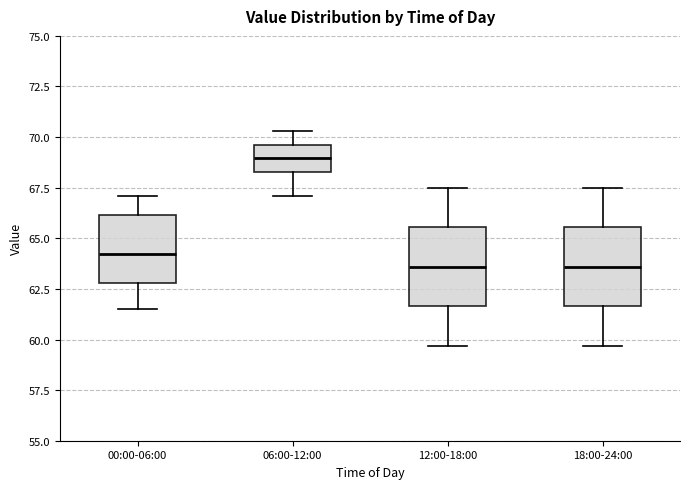

Reading left to right, transcribe this box plot: for each box, give where its median line is, the range the box spans, and where its two whiskers end, as read against the y-axis. The values are not printed on the chart, so give them approximately, as read against the axis.

00:00-06:00: median 64.0, box 63.0 to 66.0, whiskers 61.5 to 67.0
06:00-12:00: median 69.0, box 68.5 to 69.5, whiskers 67.0 to 70.5
12:00-18:00: median 63.5, box 61.5 to 65.5, whiskers 59.5 to 67.5
18:00-24:00: median 63.5, box 61.5 to 65.5, whiskers 59.5 to 67.5